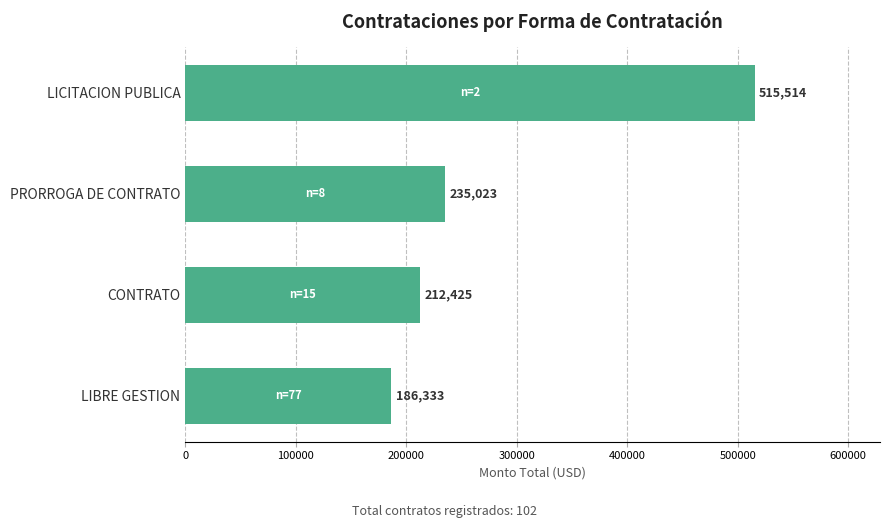

Is it true that the value at PRORROGA DE CONTRATO is 72675.3?

False